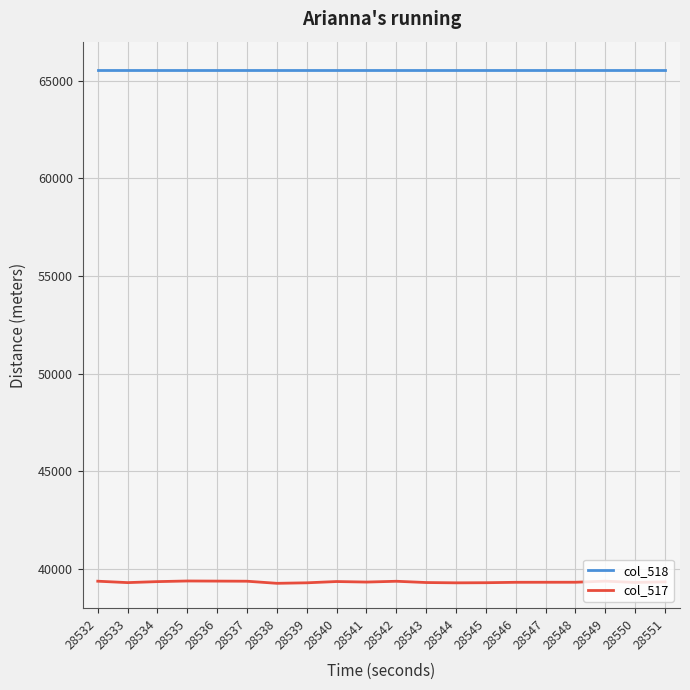

List the series in order of their peak value, highest first.

col_518, col_517